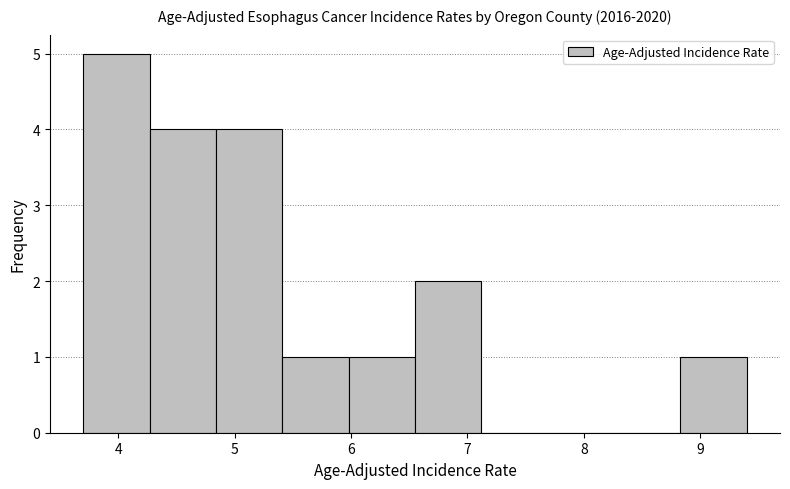

Over which range of the x-axis is the bar tallest?

3.70 to 4.27